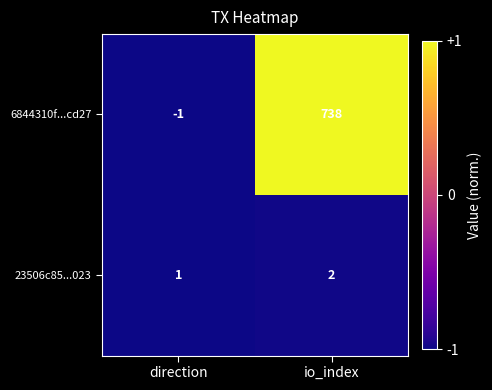

What is the difference between the 6844310f...cd27 values at direction and io_index?

739